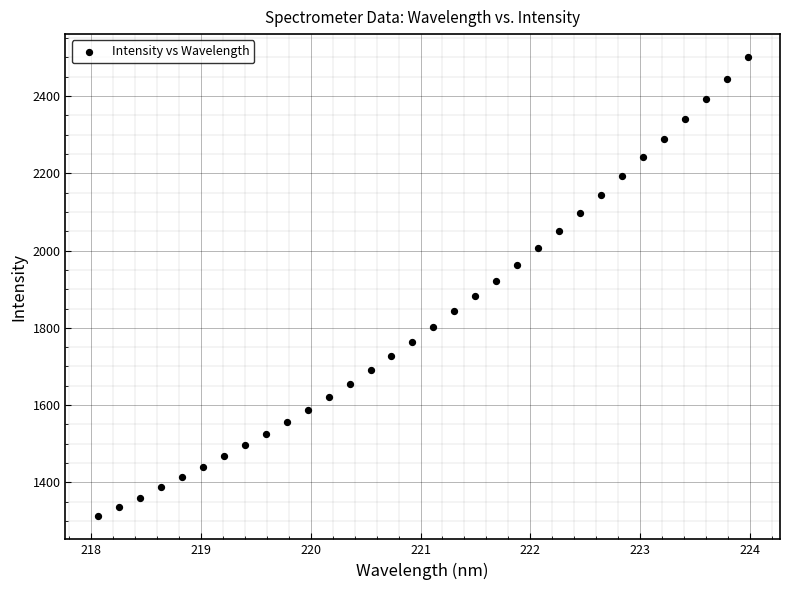

What is the range of Y values (max minus min)?

1188.4